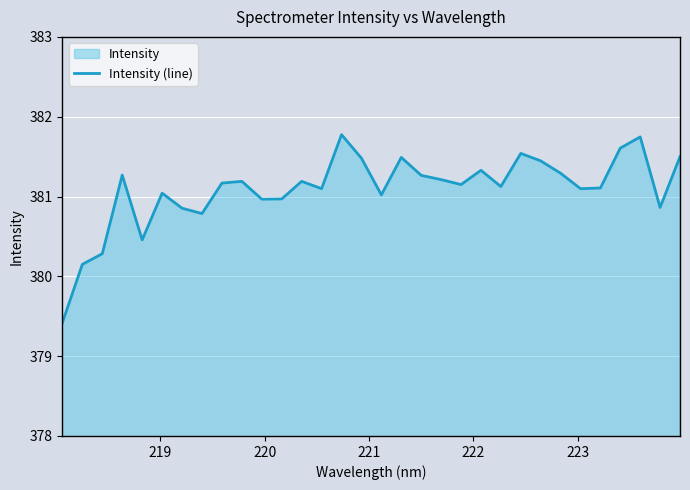

What is the greatest value displayed?

381.8